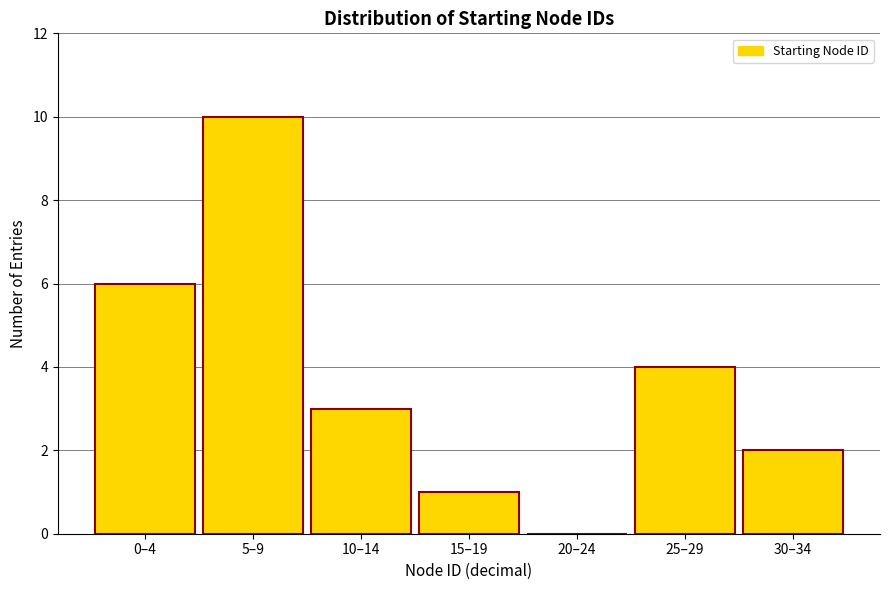

Reading left to right, what are all the values shown in this chart?

0–4=6	5–9=10	10–14=3	15–19=1	20–24=0	25–29=4	30–34=2